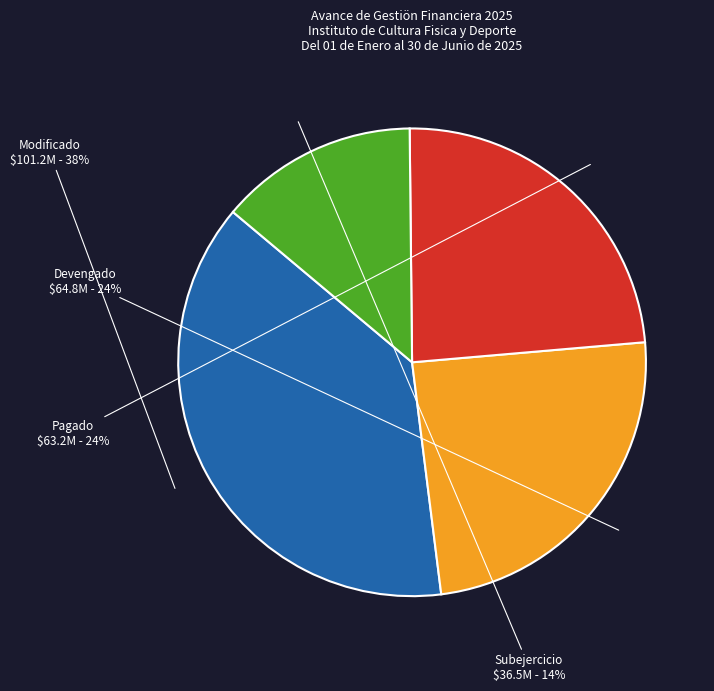

Which category has the smallest portion of the pie?

Subejercicio